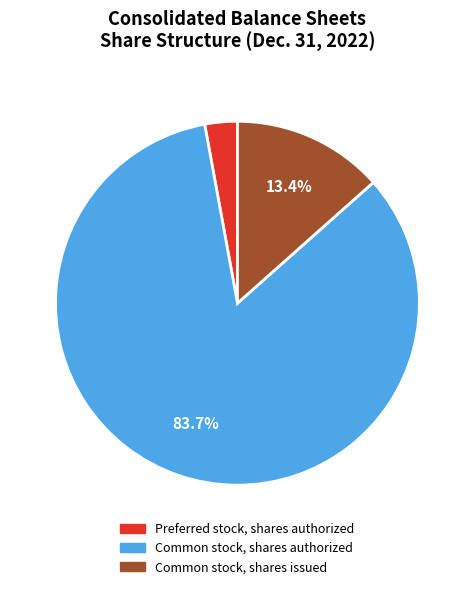

To the nearest percent, what is the average slice percentage?

33%